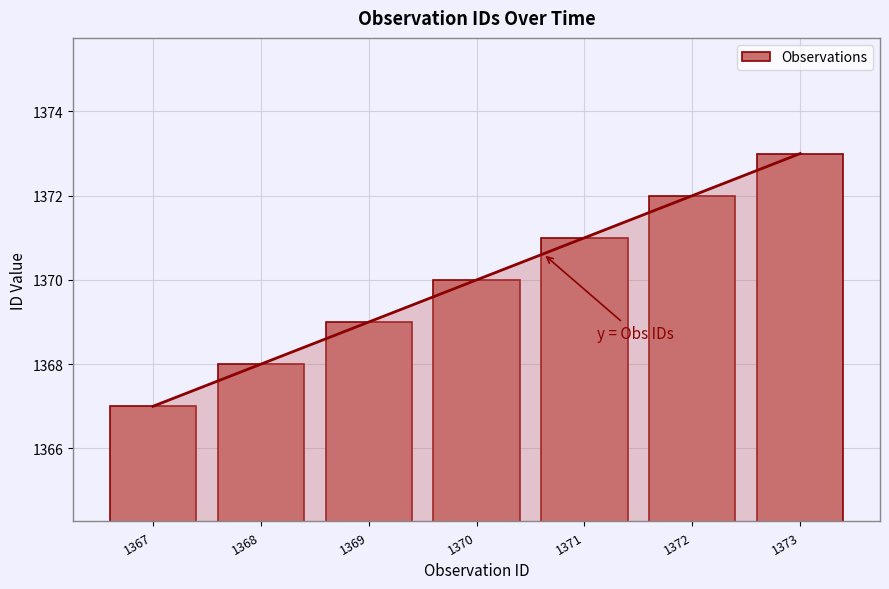

Reading left to right, extract all data points from this chart.

1367=1367	1368=1368	1369=1369	1370=1370	1371=1371	1372=1372	1373=1373